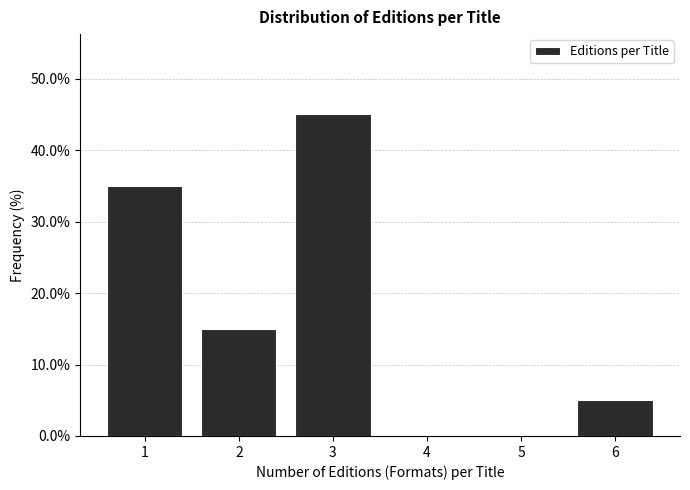

Reading right to left, extract all data points from this chart.

6=5	5=0	4=0	3=45	2=15	1=35